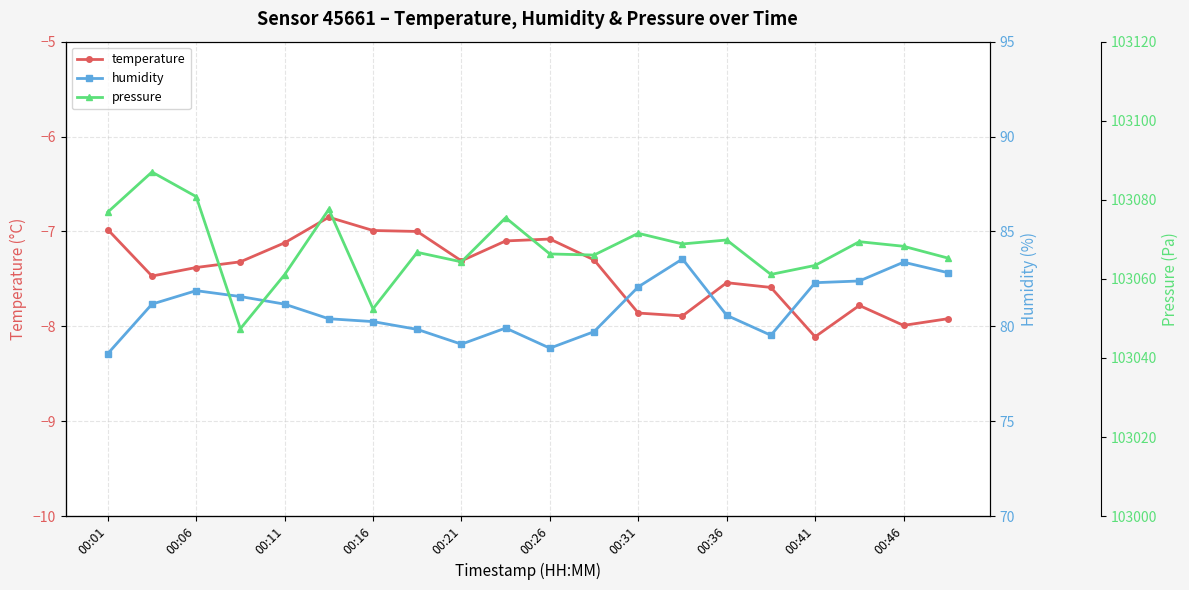

How many lines are shown in the chart?

3